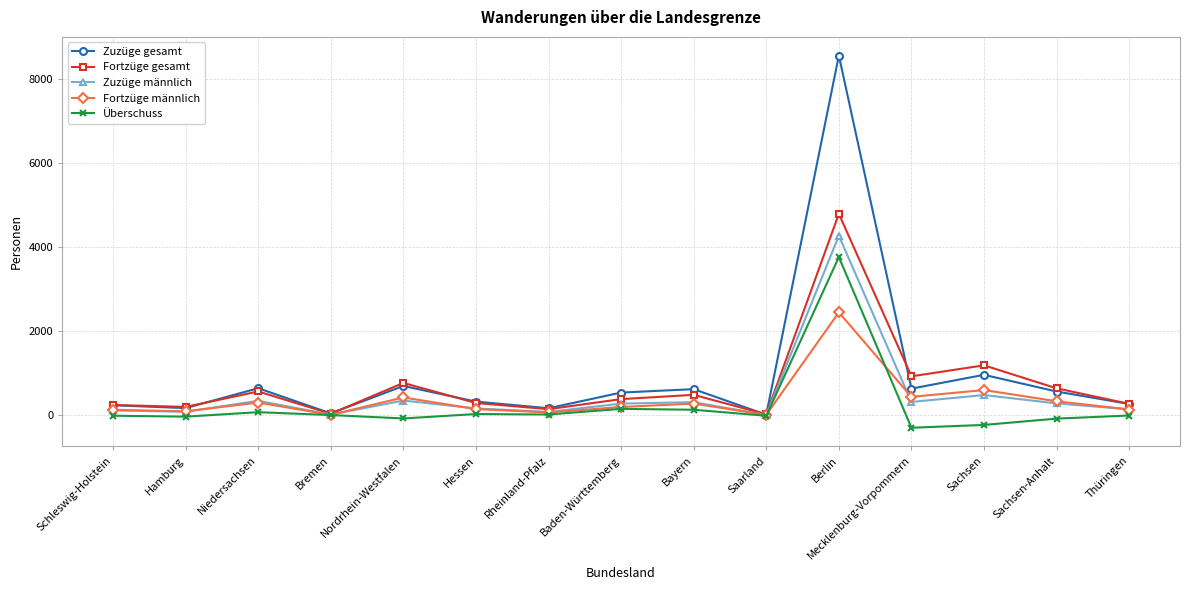

True or false: Zuzüge männlich has a value of 9 at Saarland.

True